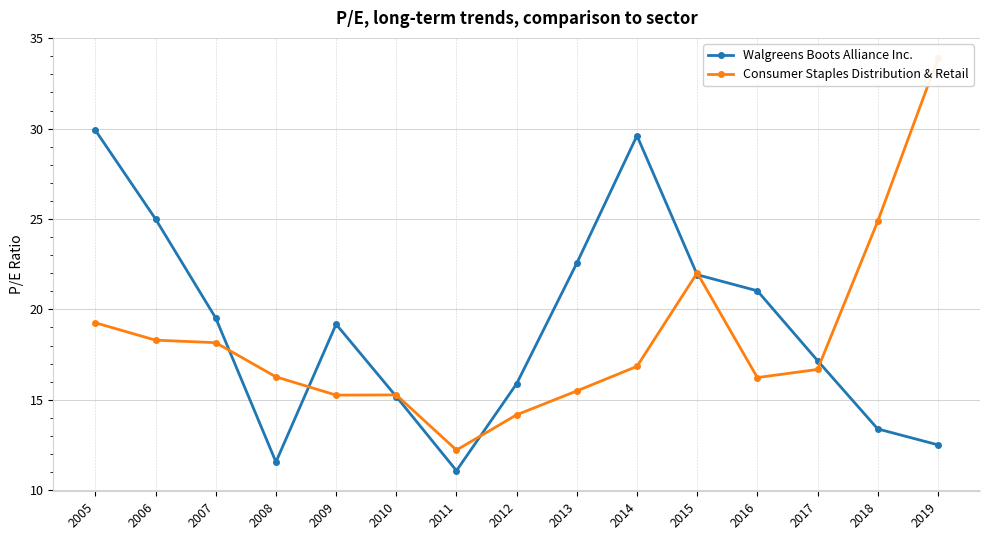

Rank the series by their maximum value, from lowest to highest.

Walgreens Boots Alliance Inc., Consumer Staples Distribution & Retail